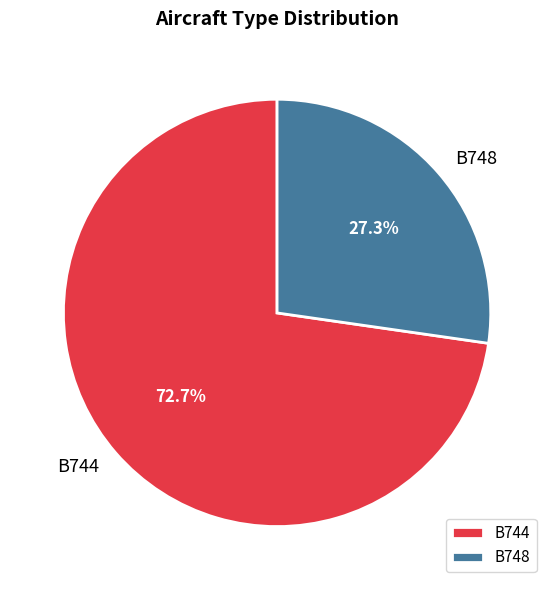

Which category has the smallest portion of the pie?

B748